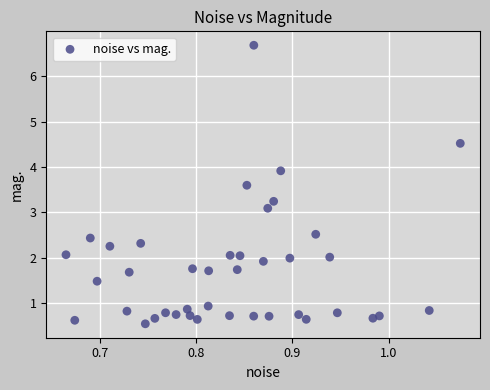

What Y value in the scatter plot is closest to 3?

3.1